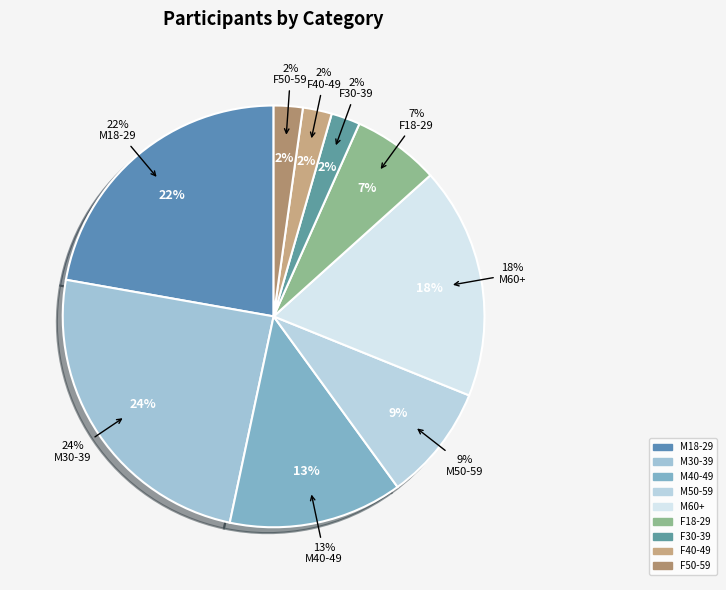

What portion of the pie excludes F50-59?

97.8%